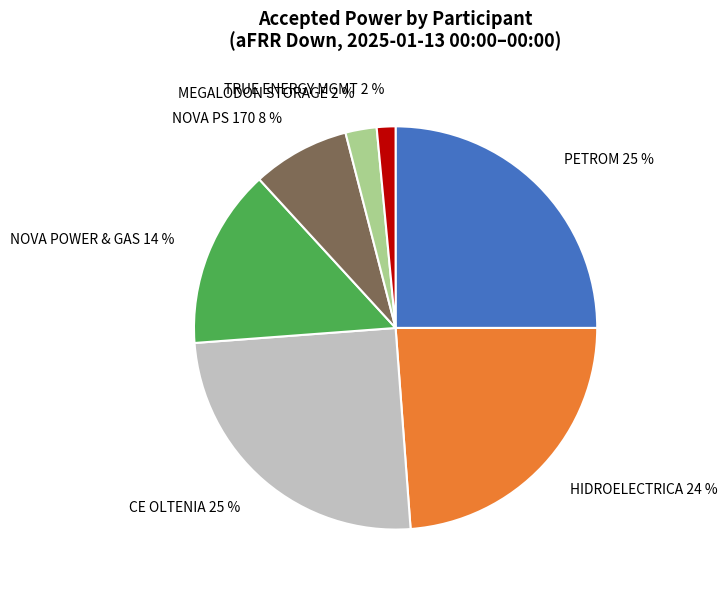

Is it true that TRUE ENERGY MGMT 2 % is 9% of the pie?

False